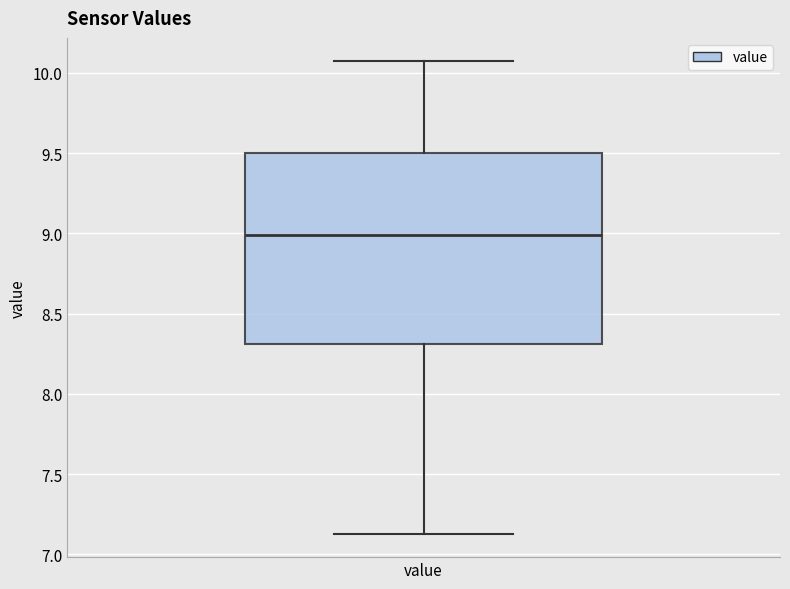

Transcribe this box plot: give where the median line is, the range the box spans, and where the two whiskers end, as read against the y-axis. The values are not printed on the chart, so give them approximately, as read against the axis.

median 9.00, box 8.30 to 9.50, whiskers 7.15 to 10.05